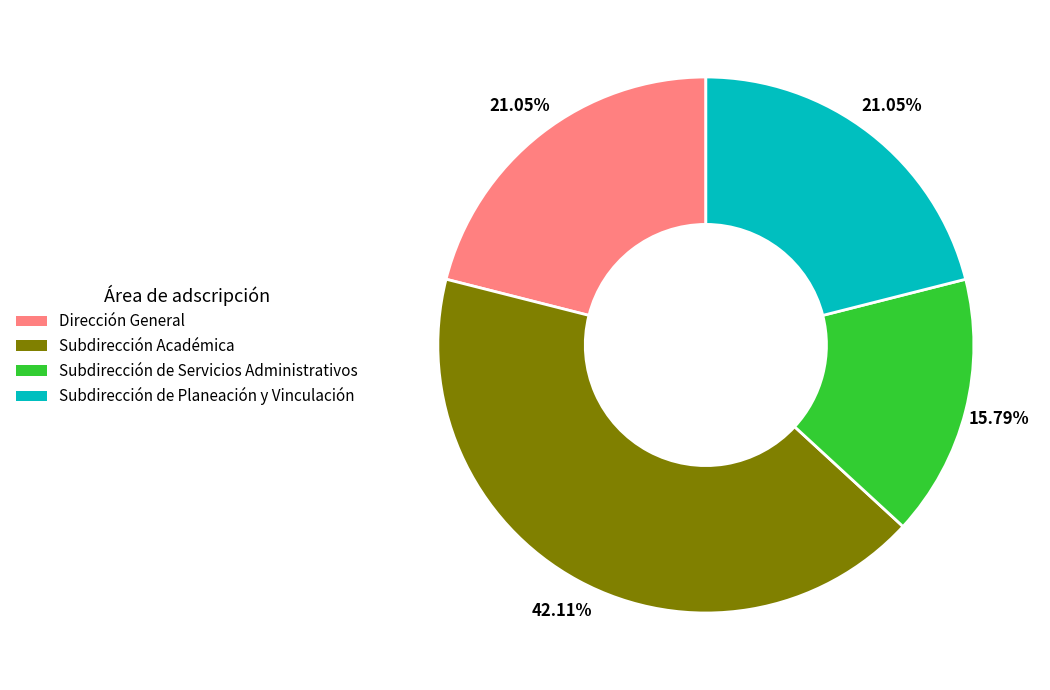

Do Dirección General and Subdirección de Servicios Administrativos together represent more than half of the pie?

No